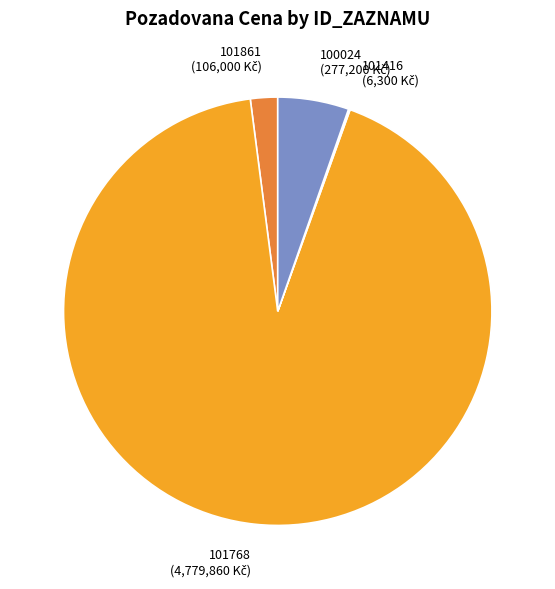

True or false: 101768 accounts for 80% of the total.

False